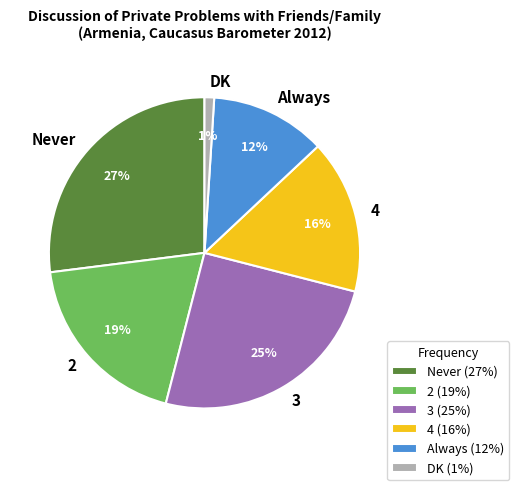

To the nearest percent, what portion does Never represent?

27%